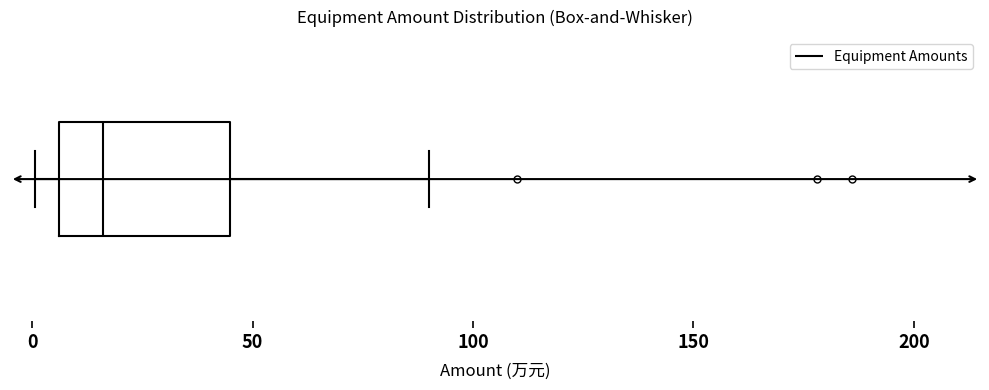

Where does the median line of the box sit on the x-axis? The values are not printed on the chart, so give them approximately, as read against the axis.

15